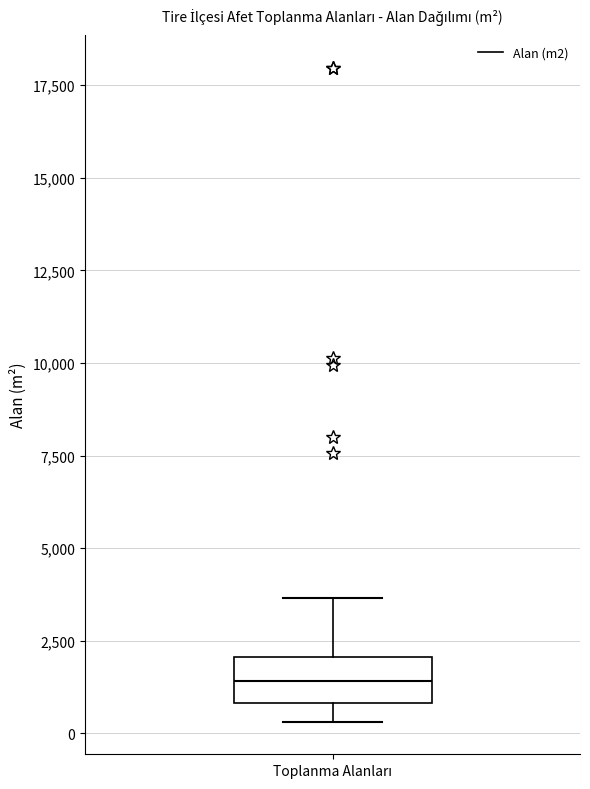

Transcribe this box plot: give where the median line is, the range the box spans, and where the two whiskers end, as read against the y-axis. The values are not printed on the chart, so give them approximately, as read against the axis.

median 1500, box 1000 to 2000, whiskers 500 to 3500